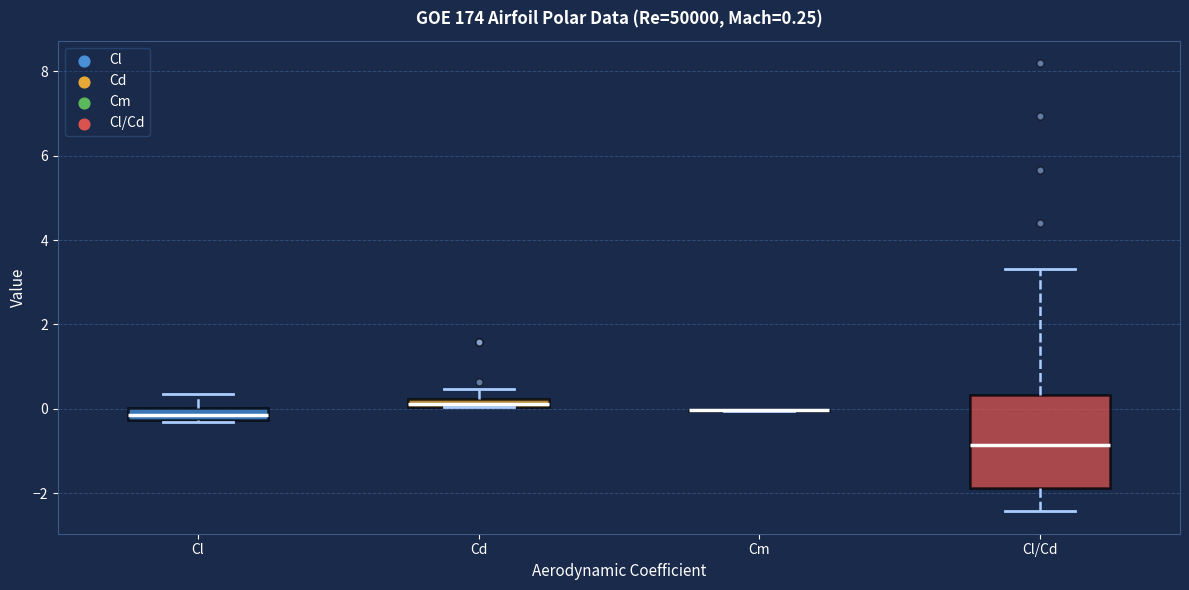

Which box is the tallest, from its lower edge to its upper edge?

Cl/Cd